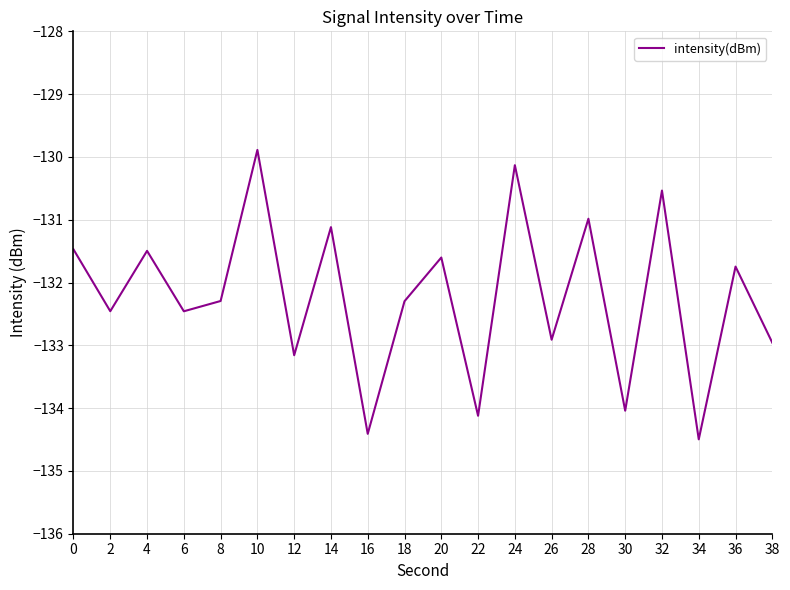

Which label corresponds to the largest value in the chart?

10